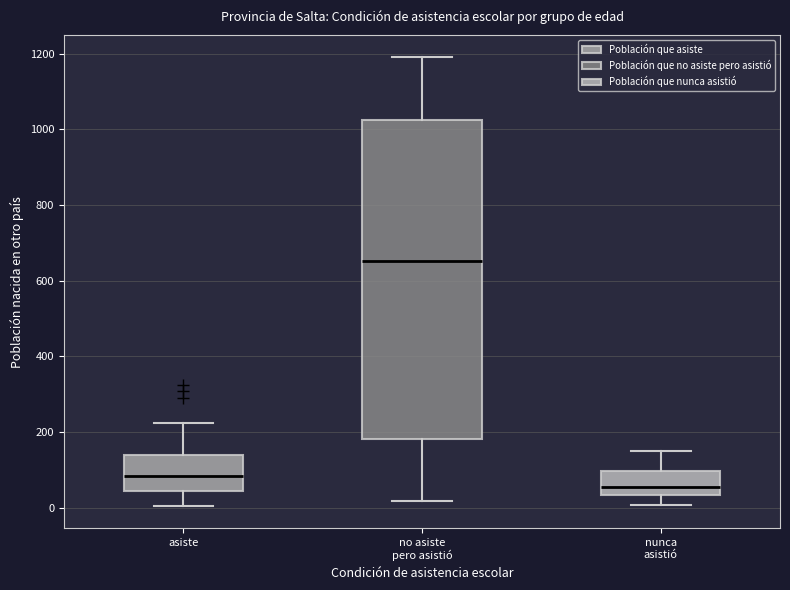

Reading left to right, read every box against the y-axis: the position of its median line, the range the box covers, and the ends of its whiskers. The values are not printed on the chart, so give them approximately, as read against the axis.

asiste: median 80, box 40 to 140, whiskers 0 to 220
no asiste pero asistió: median 660, box 180 to 1020, whiskers 20 to 1200
nunca asistió: median 60, box 40 to 100, whiskers 0 to 140